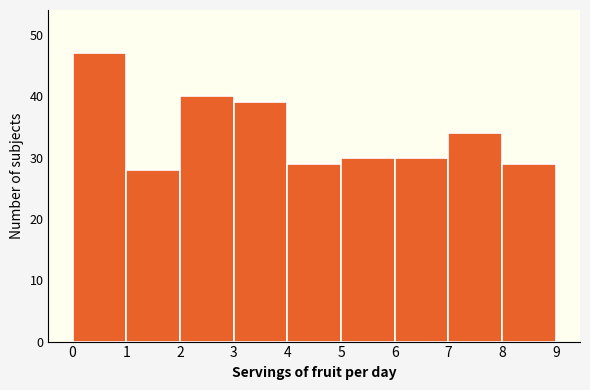

Reading left to right, transcribe this chart: for each bar, give the range it covers on the x-axis and its height. The values are not printed on the chart, so give them approximately, as read against the axis.

0 to 1: 47
1 to 2: 28
2 to 3: 40
3 to 4: 39
4 to 5: 29
5 to 6: 30
6 to 7: 30
7 to 8: 34
8 to 9: 29